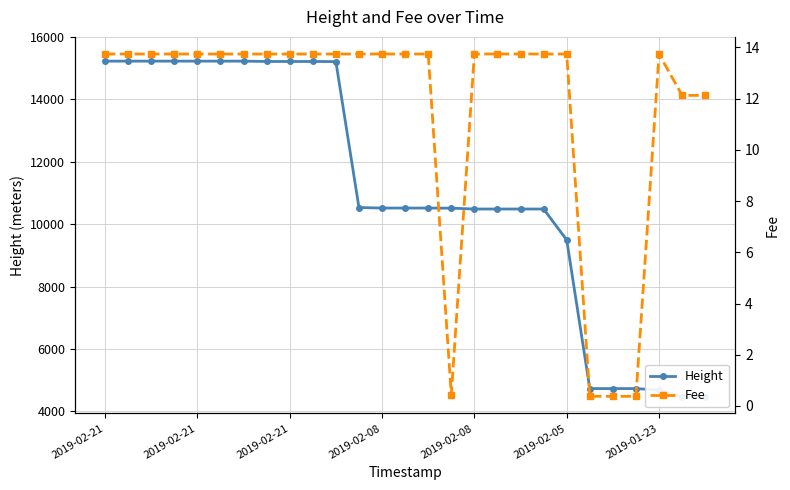

What is the difference between the Height values at 23 and 12?

5784.0